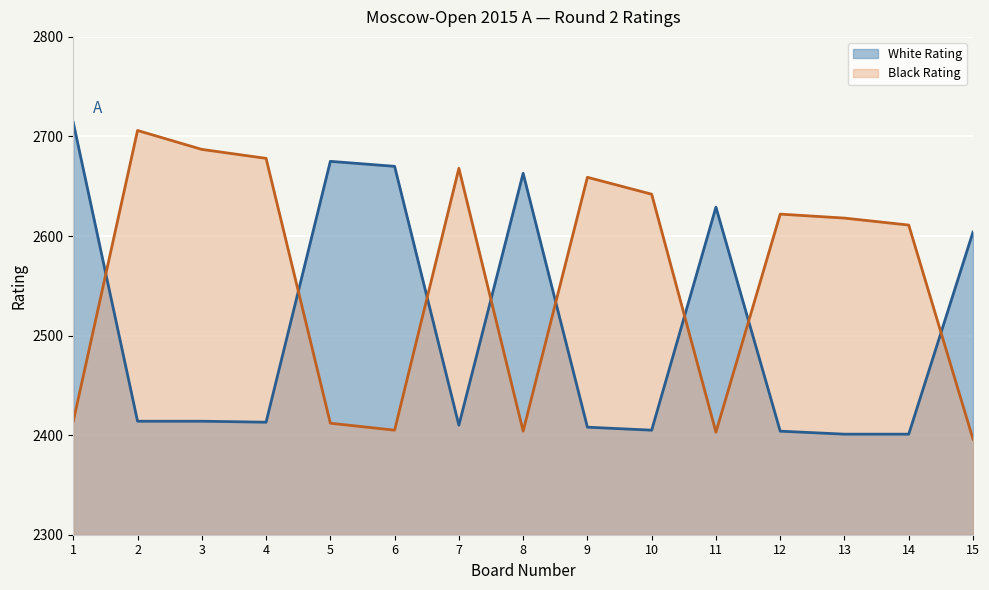

What is the spread (max minus min) of values at 15?

208